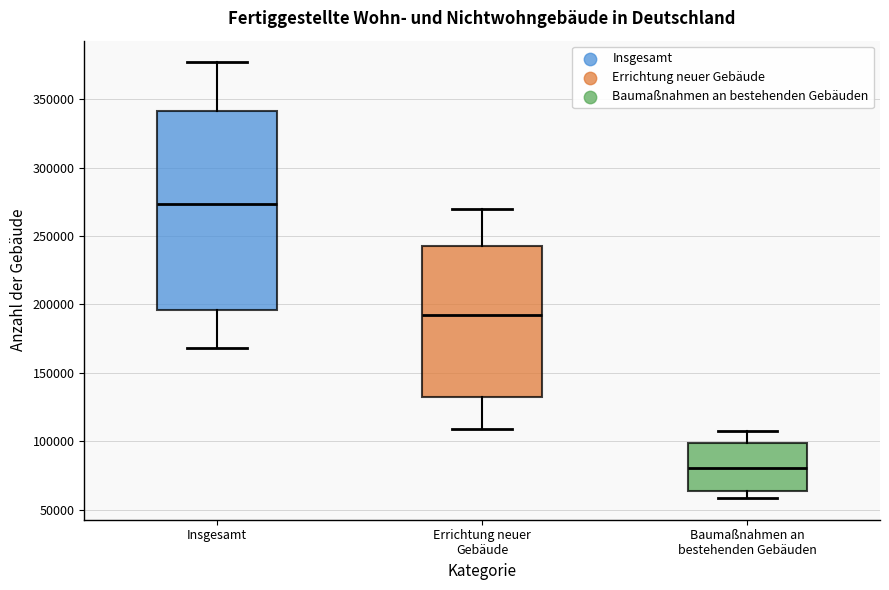

Which box has the highest median line?

Insgesamt